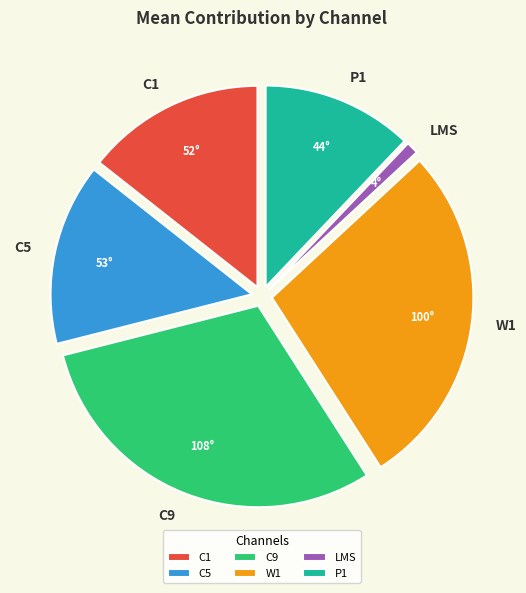

Which category has the biggest portion of the pie?

C9